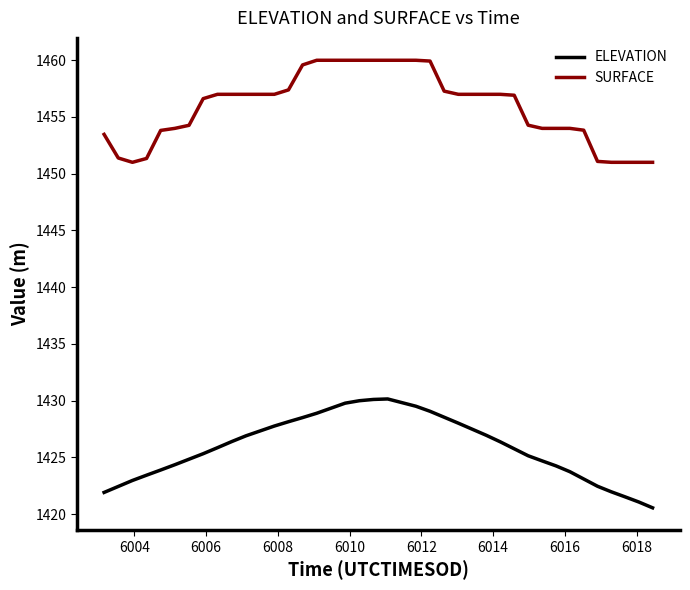

Rank the series by their maximum value, from highest to lowest.

SURFACE, ELEVATION